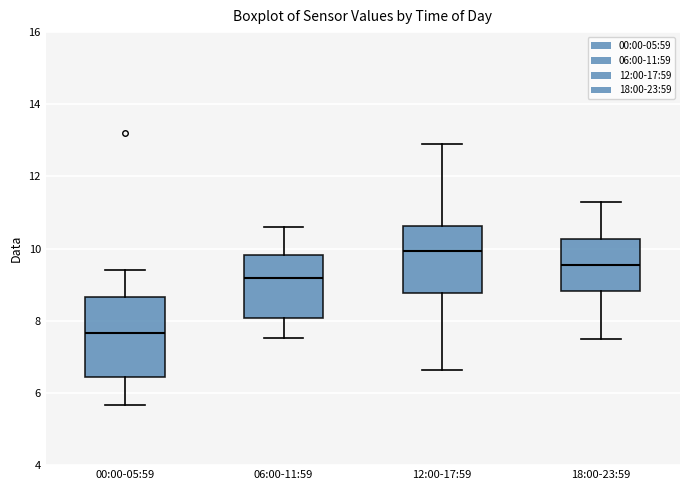

Reading left to right, transcribe this box plot: for each box, give where its median line is, the range the box spans, and where its two whiskers end, as read against the y-axis. The values are not printed on the chart, so give them approximately, as read against the axis.

00:00-05:59: median 7.6, box 6.4 to 8.6, whiskers 5.6 to 9.4
06:00-11:59: median 9.2, box 8.0 to 9.8, whiskers 7.6 to 10.6
12:00-17:59: median 10.0, box 8.8 to 10.6, whiskers 6.6 to 13.0
18:00-23:59: median 9.6, box 8.8 to 10.2, whiskers 7.6 to 11.4